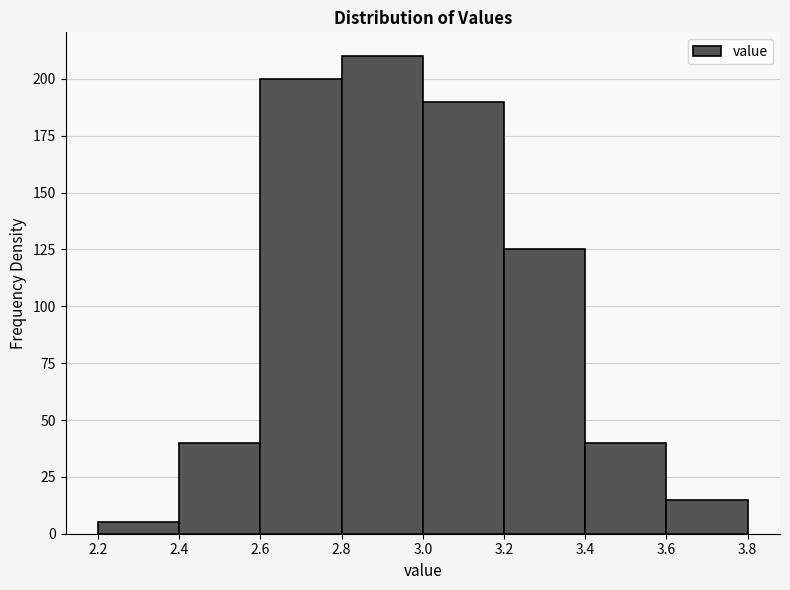

How tall is the bar that spans 3.4 to 3.6 on the x-axis? The values are not printed on the chart, so give them approximately, as read against the axis.

40